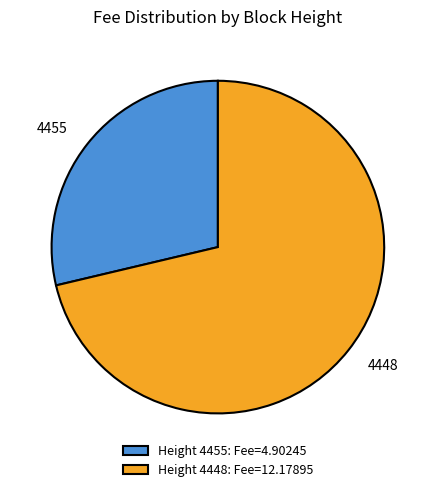

The 4448 slice represents 62% of the pie. True or false?

False